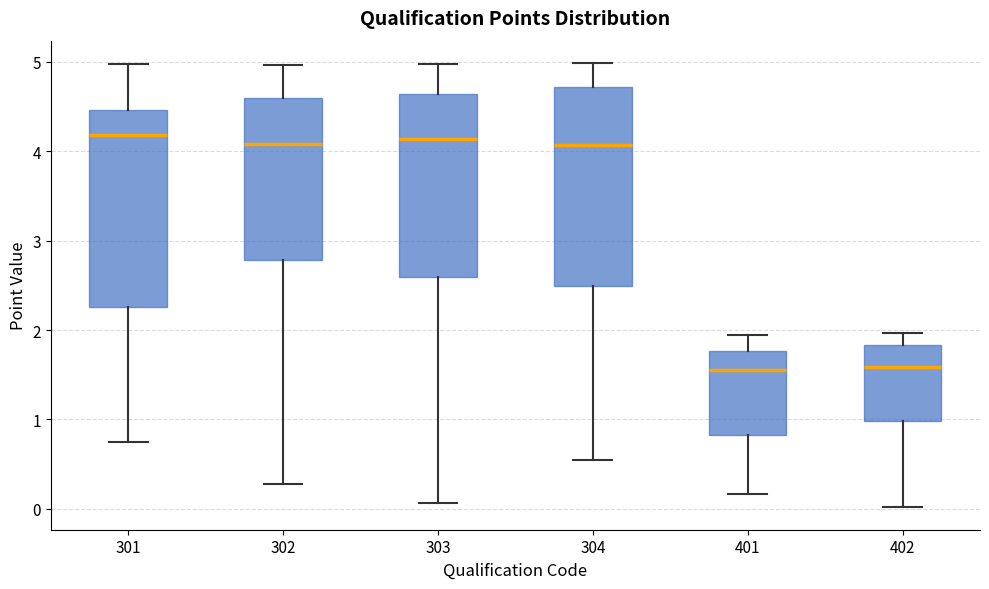

Where is the upper edge of the box at x = 304 on the y-axis? The values are not printed on the chart, so give them approximately, as read against the axis.

4.7